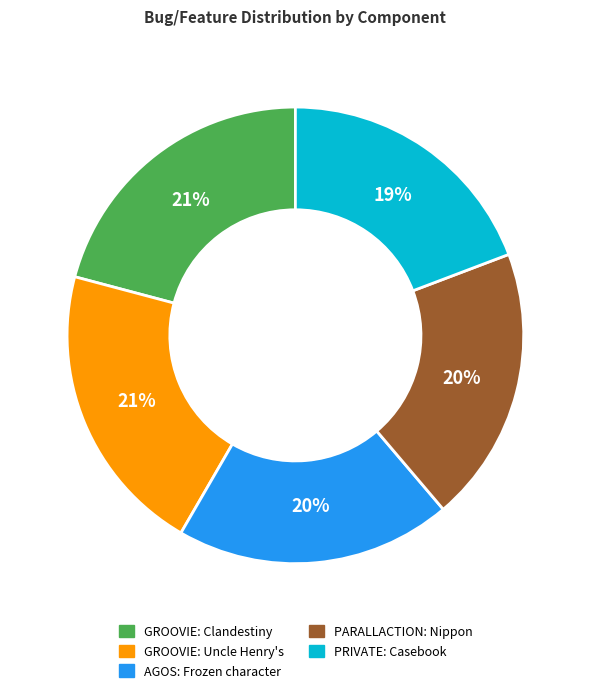

Between GROOVIE: Uncle Henry's and AGOS: Frozen character, which is larger?

GROOVIE: Uncle Henry's